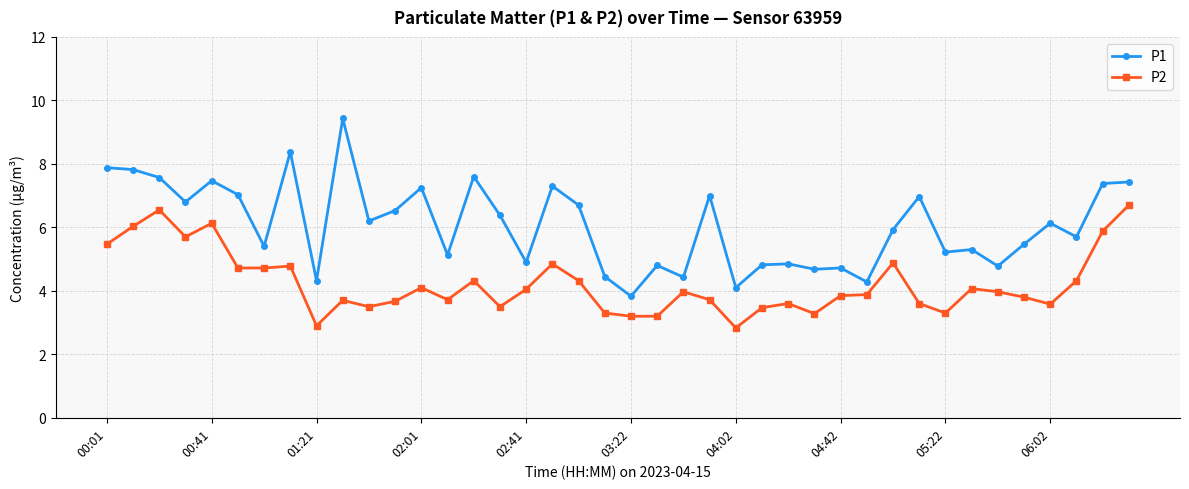

Which series has the widest spread of values?

P1